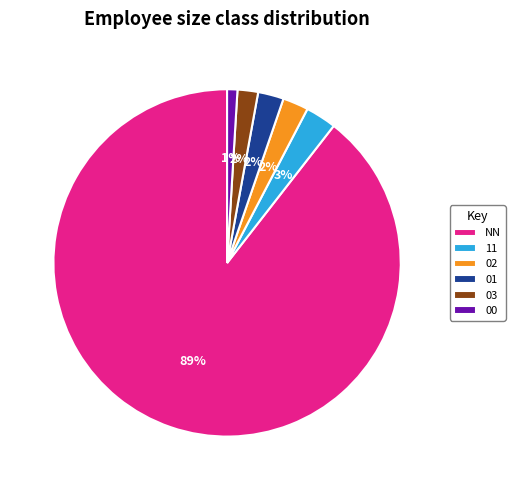

Is 01 the majority of the pie?

No